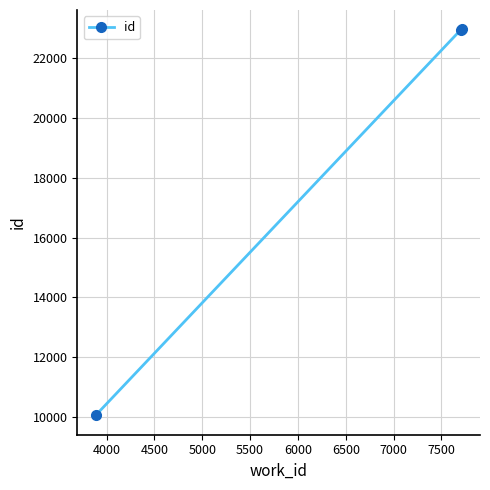

What is the average value?

18661